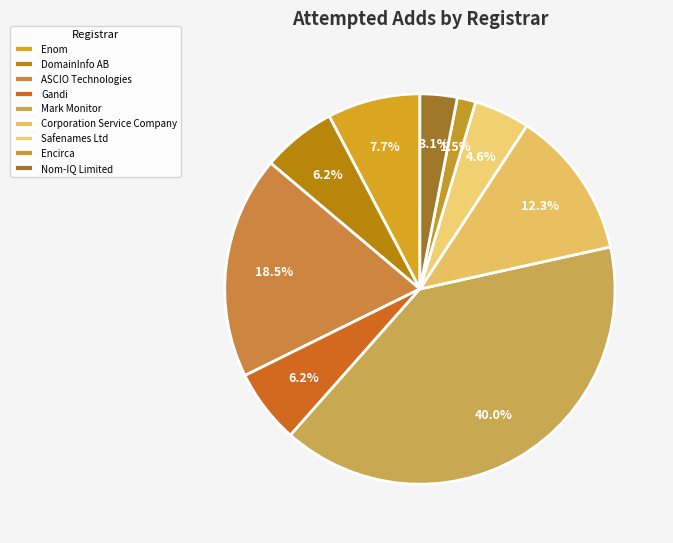

How many slices are in this pie chart?

9